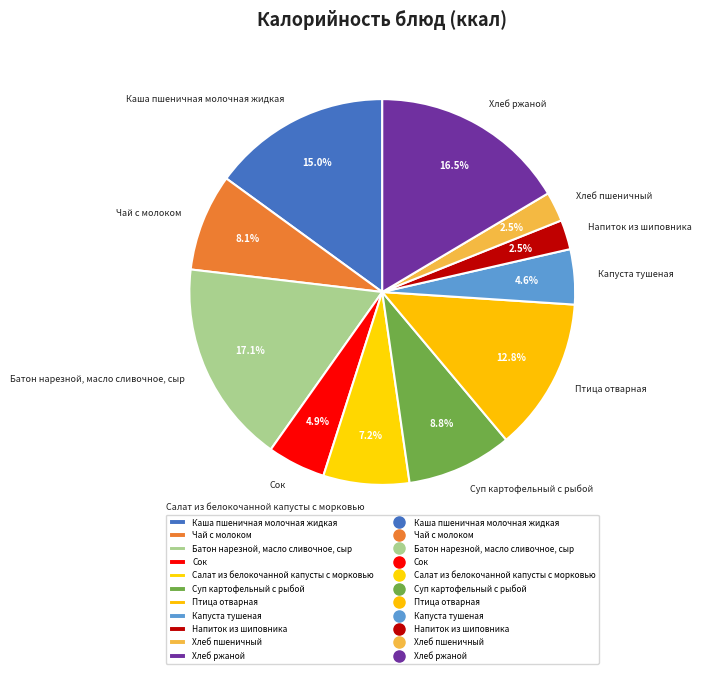

To the nearest percent, what portion does Сок represent?

5%